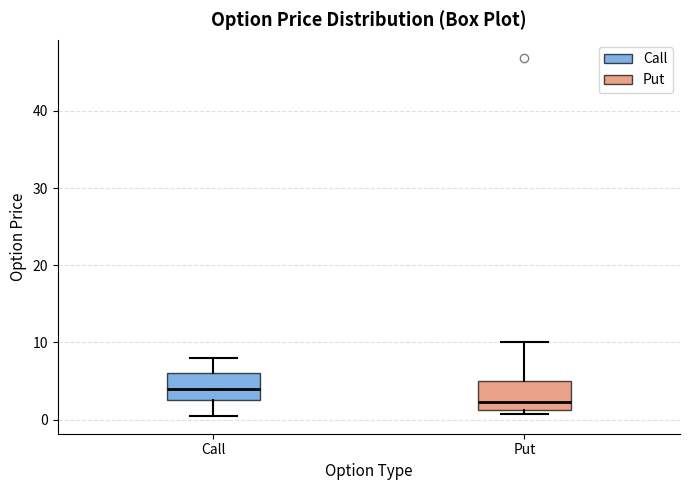

Reading left to right, transcribe this box plot: for each box, give where its median line is, the range the box spans, and where its two whiskers end, as read against the y-axis. The values are not printed on the chart, so give them approximately, as read against the axis.

Call: median 4, box 3 to 6, whiskers 1 to 8
Put: median 2, box 1 to 5, whiskers 1 (just below the box's lower edge) to 10